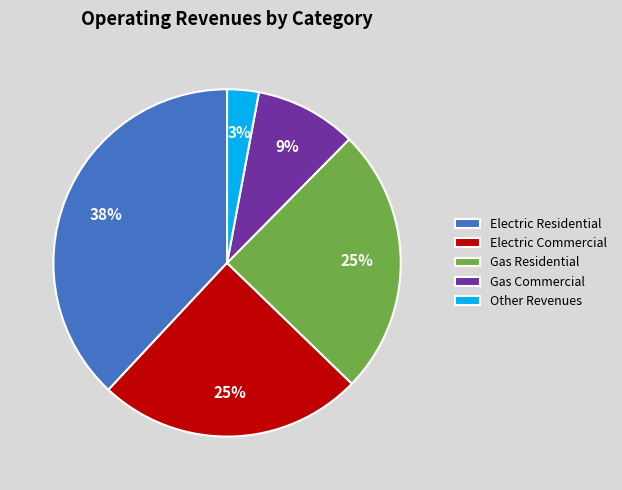

To the nearest percent, what is the average slice percentage?

20%